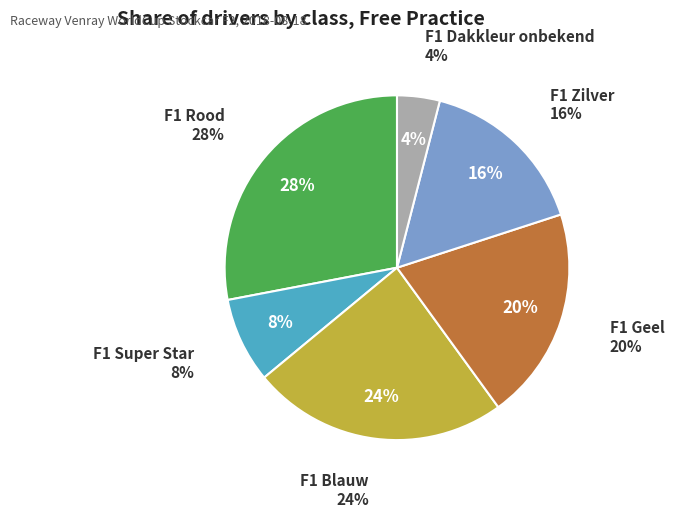

Which slice is the smallest?

F1 Dakkleur onbekend